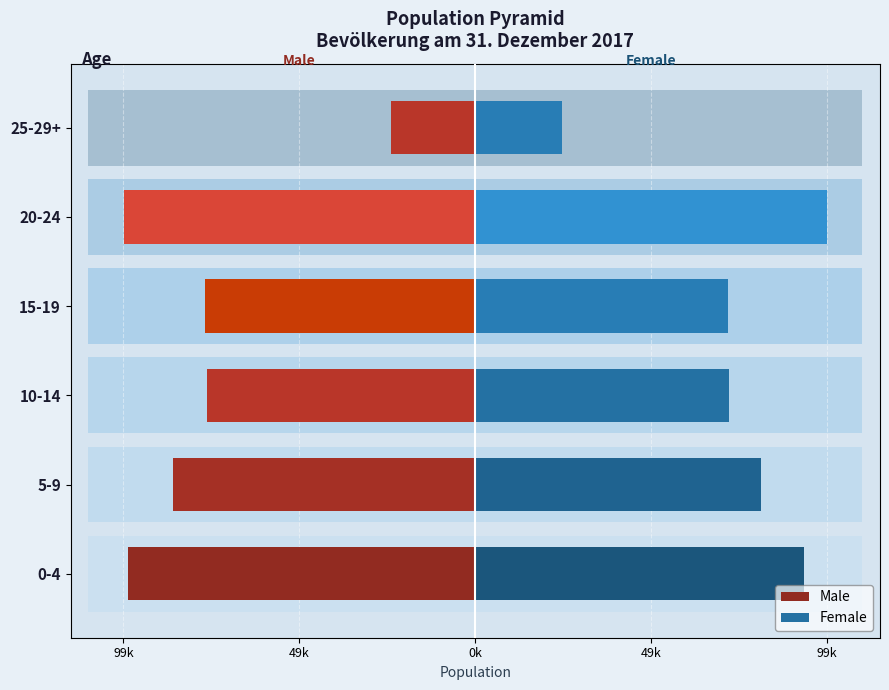

How many bars are there in total?

12